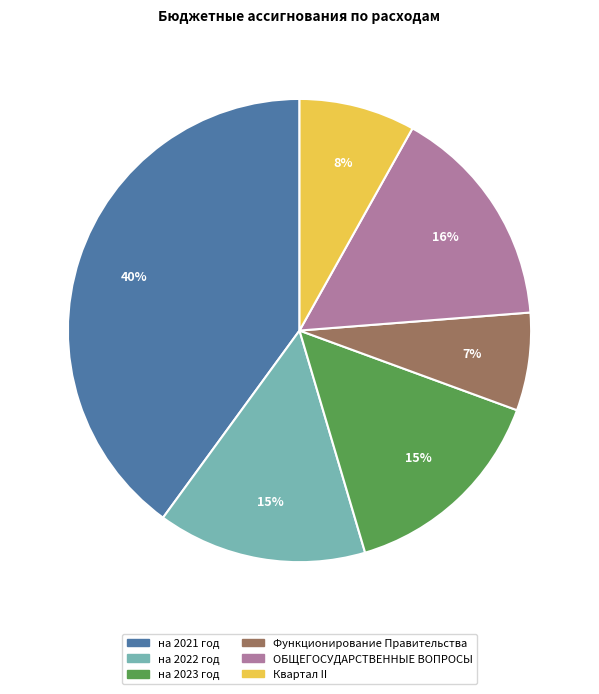

To the nearest percent, what is the difference between the largest and smallest slice percentages?

33%